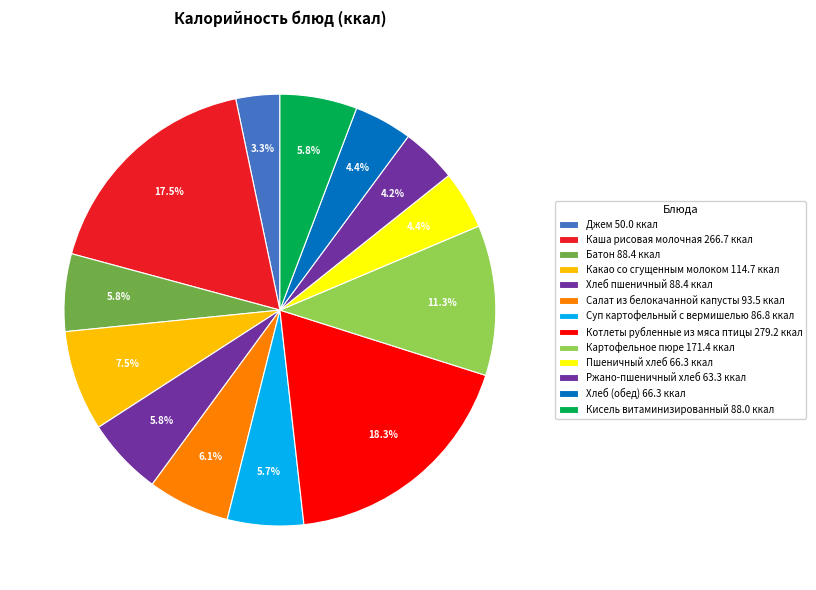

The Батон slice represents 14% of the pie. True or false?

False